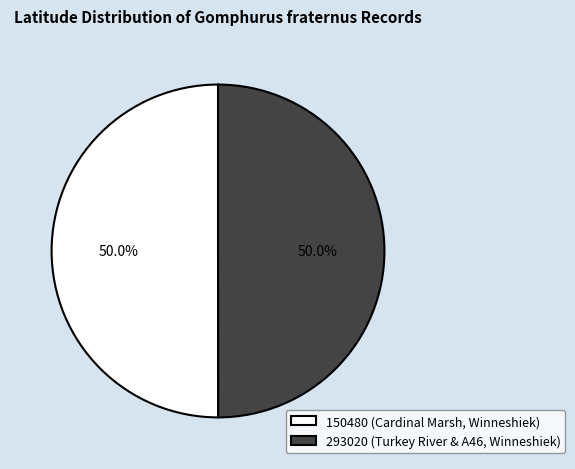

How many slices are in this pie chart?

2